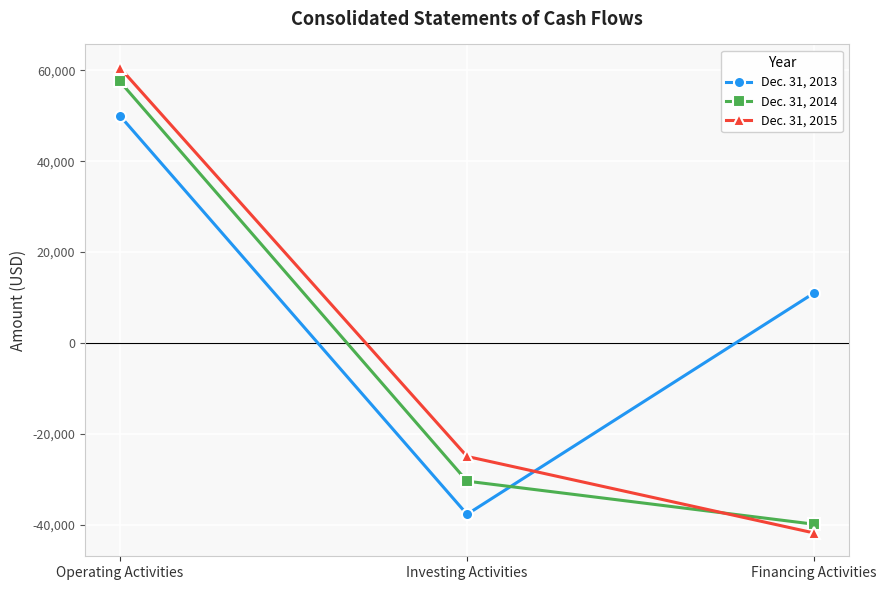

What is the greatest value displayed?

60572